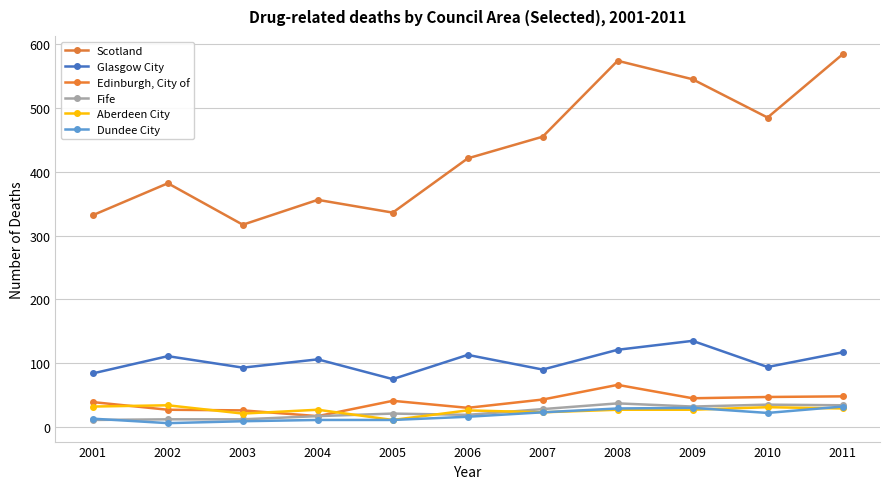

What is the lowest value of the Aberdeen City series?

11